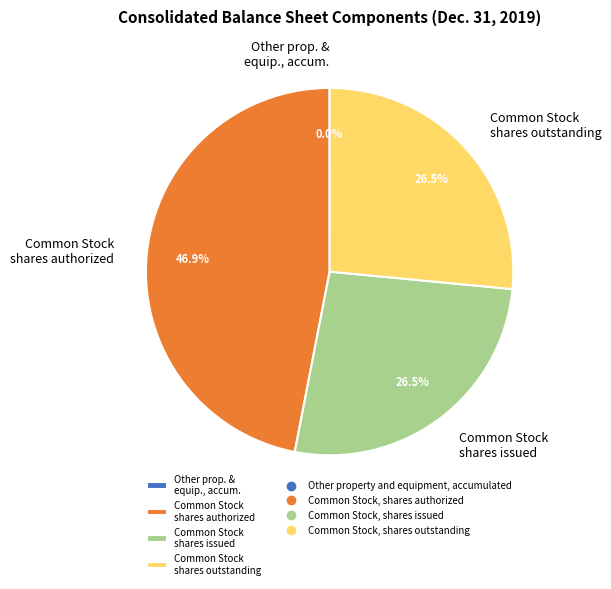

Between Common Stock shares issued and Common Stock shares authorized, which is larger?

Common Stock shares authorized